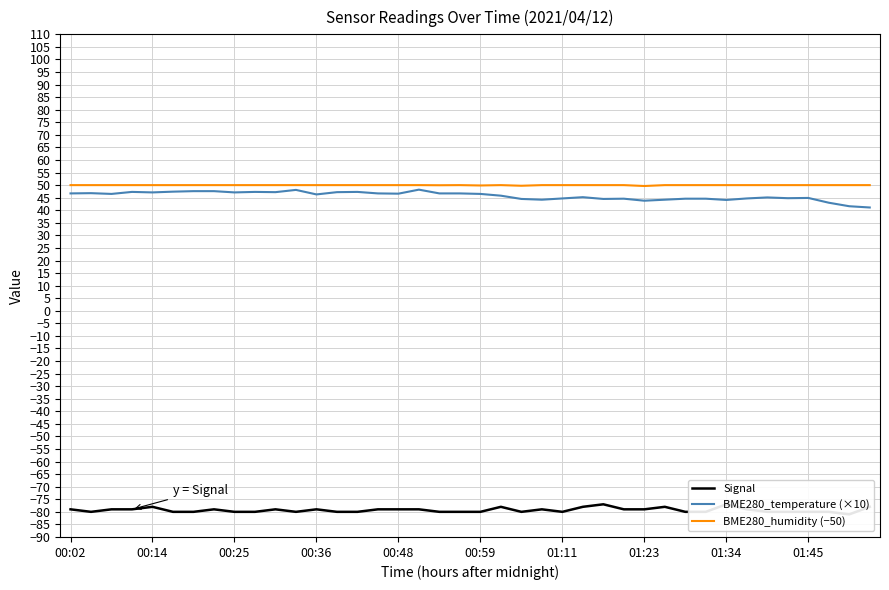

At which category is the sum across all series the highest?

17